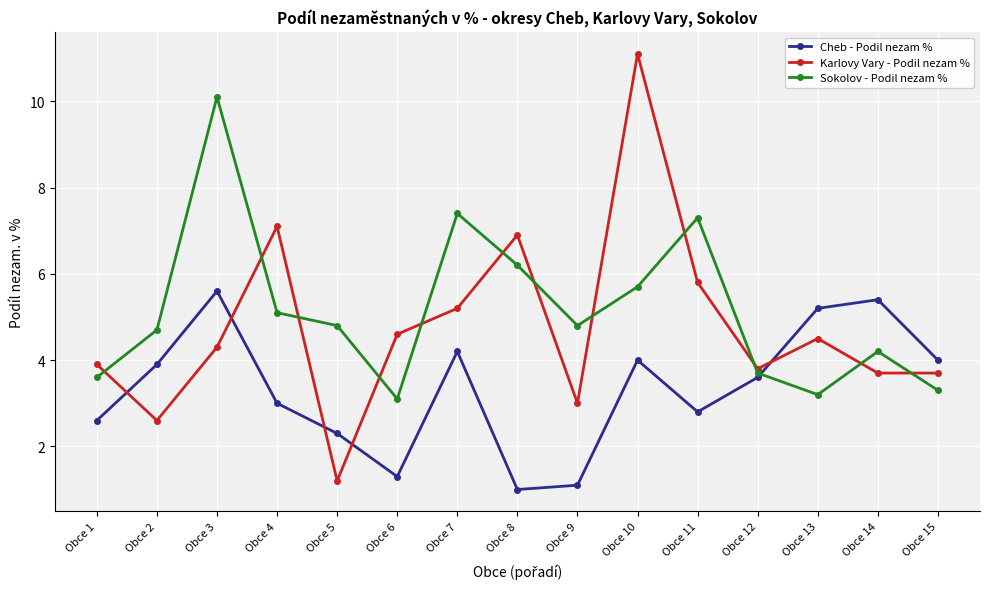

Reading left to right, transcribe all the data shown in this chart.

Cheb - Podil nezam %: Obce 1=2.6	Obce 2=3.9	Obce 3=5.6	Obce 4=3.0	Obce 5=2.3	Obce 6=1.3	Obce 7=4.2	Obce 8=1.0	Obce 9=1.1	Obce 10=4.0	Obce 11=2.8	Obce 12=3.6	Obce 13=5.2	Obce 14=5.4	Obce 15=4.0
Karlovy Vary - Podil nezam %: Obce 1=3.9	Obce 2=2.6	Obce 3=4.3	Obce 4=7.1	Obce 5=1.2	Obce 6=4.6	Obce 7=5.2	Obce 8=6.9	Obce 9=3.0	Obce 10=11.1	Obce 11=5.8	Obce 12=3.8	Obce 13=4.5	Obce 14=3.7	Obce 15=3.7
Sokolov - Podil nezam %: Obce 1=3.6	Obce 2=4.7	Obce 3=10.1	Obce 4=5.1	Obce 5=4.8	Obce 6=3.1	Obce 7=7.4	Obce 8=6.2	Obce 9=4.8	Obce 10=5.7	Obce 11=7.3	Obce 12=3.7	Obce 13=3.2	Obce 14=4.2	Obce 15=3.3